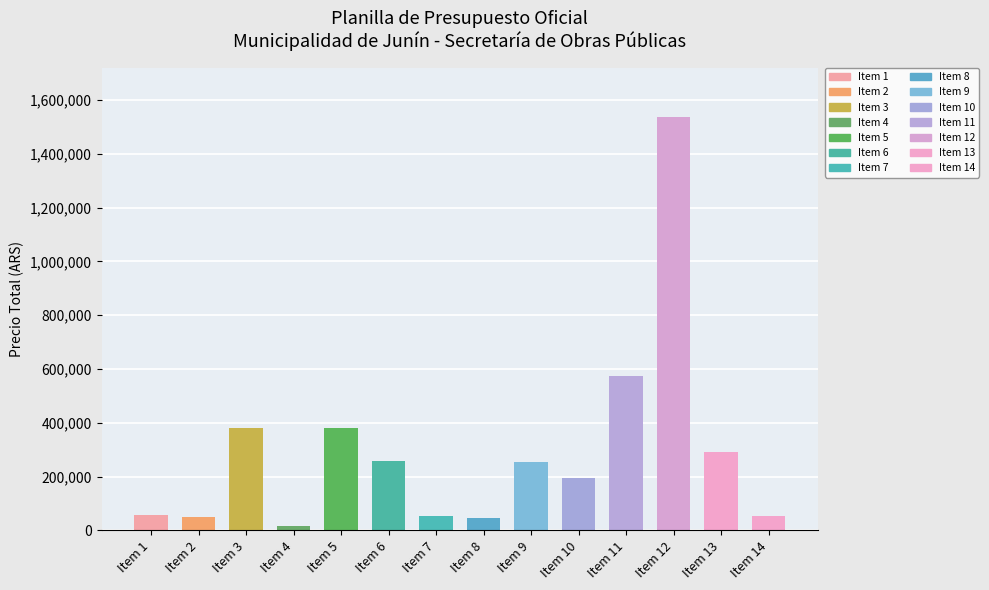

Reading right to left, transcribe all the data shown in this chart.

53000	292000	1535000	575000	193000	253360	44700	53600	258000	380000	16332	380040	49875	56000